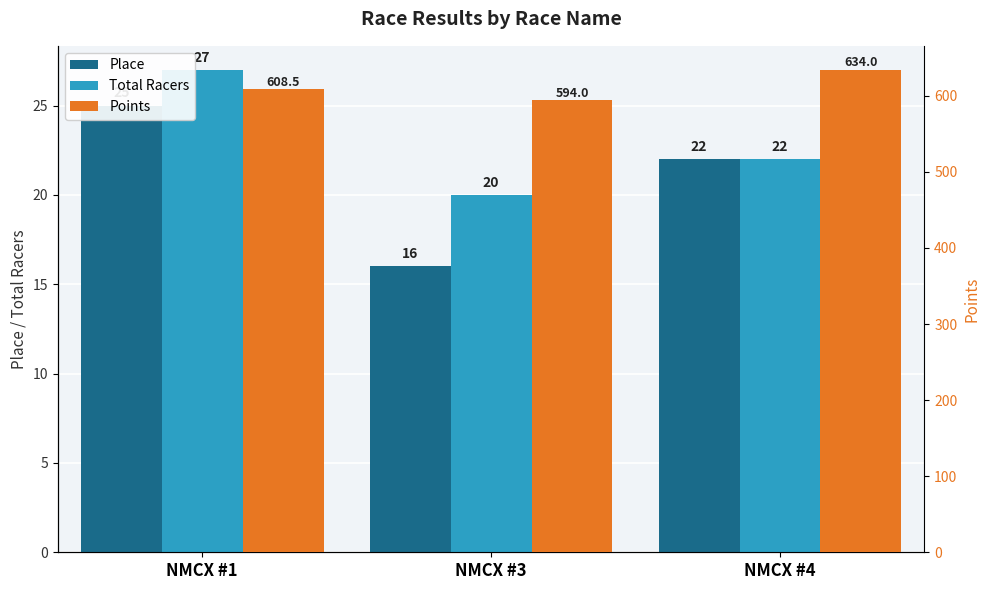

How many values in the Place series are below 22?

1